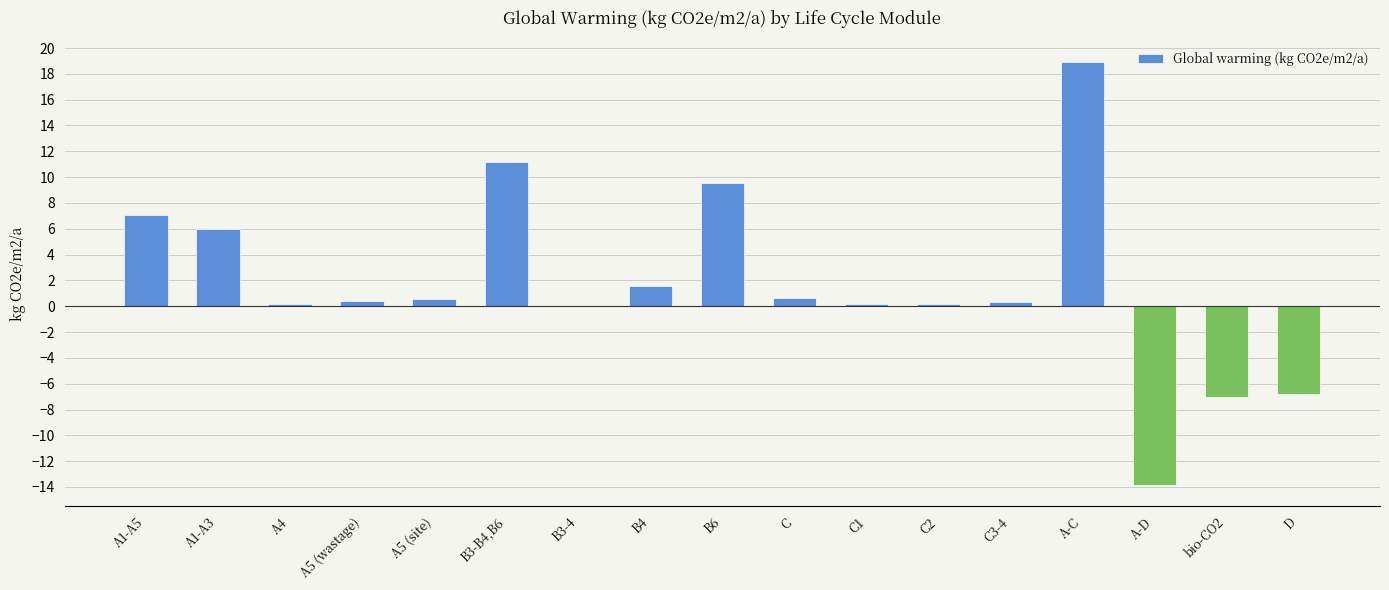

What is the change in value from C2 to D?

-7.0